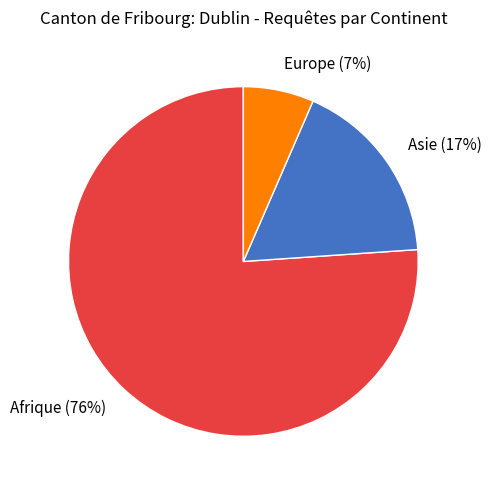

Is the sum of Europe and Afrique greater than half?

Yes